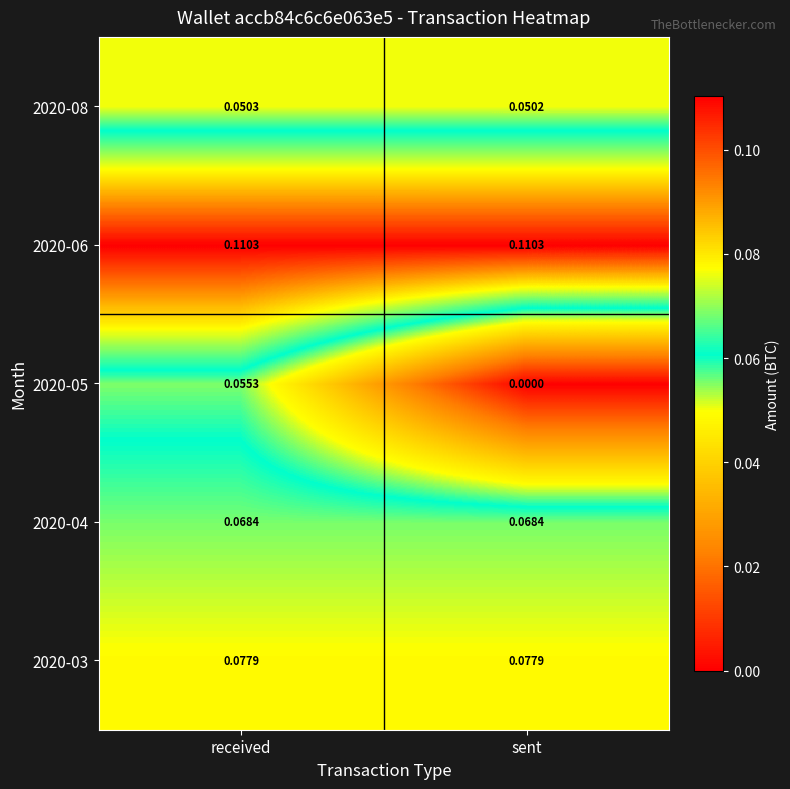

Rank the categories by 2020-08 value from highest to lowest.

received, sent